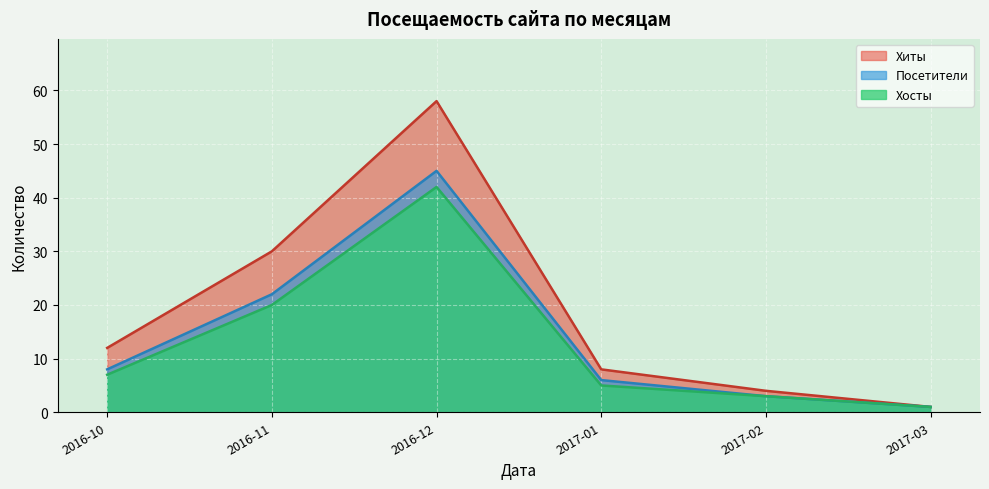

What is the total value across all series at 2017-02?

10